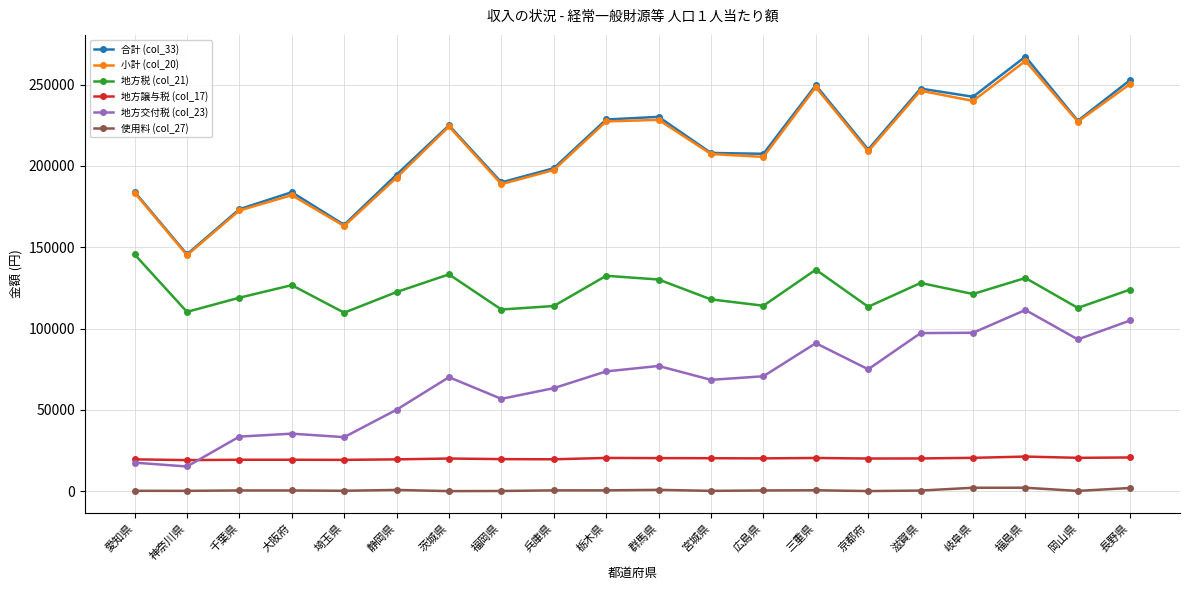

Which series has the widest spread of values?

合計 (col_33)